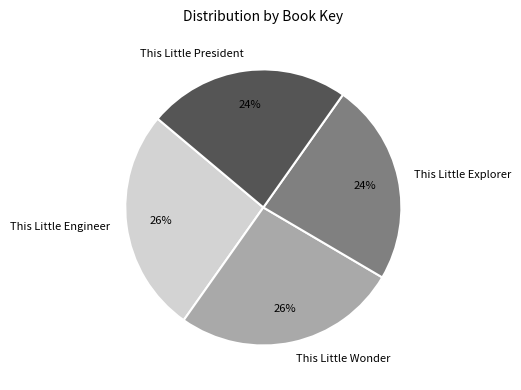

Is the sum of This Little Engineer and This Little Wonder greater than half?

Yes